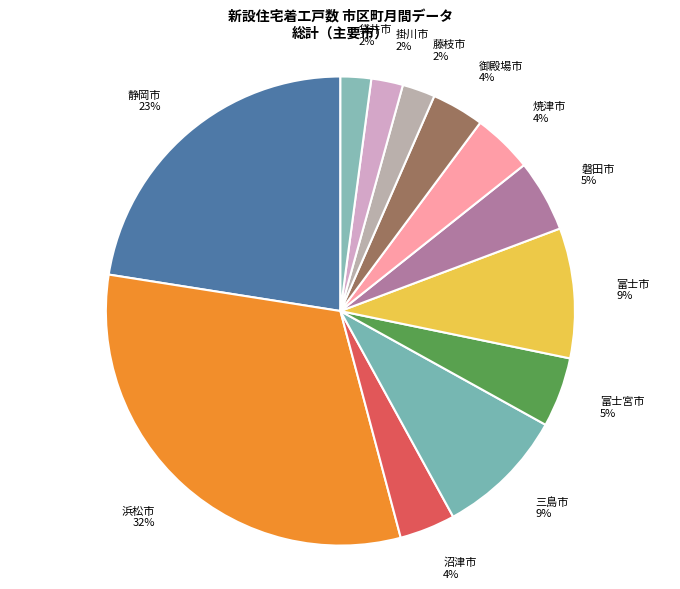

Count the number of slices in the pie.

12